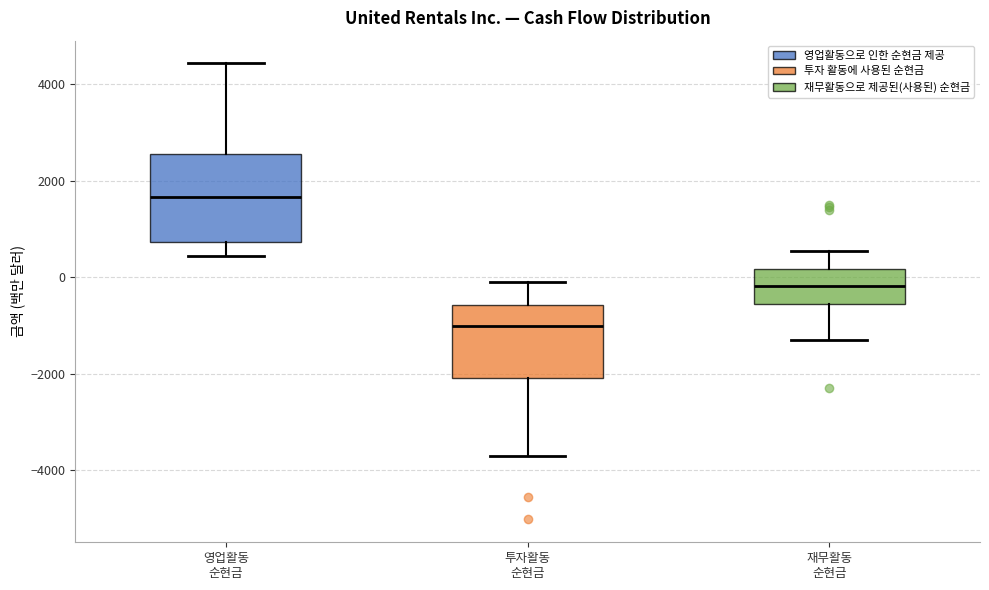

Where does the lower whisker of the box for 재무활동 순현금 end on the y-axis? The values are not printed on the chart, so give them approximately, as read against the axis.

-1400